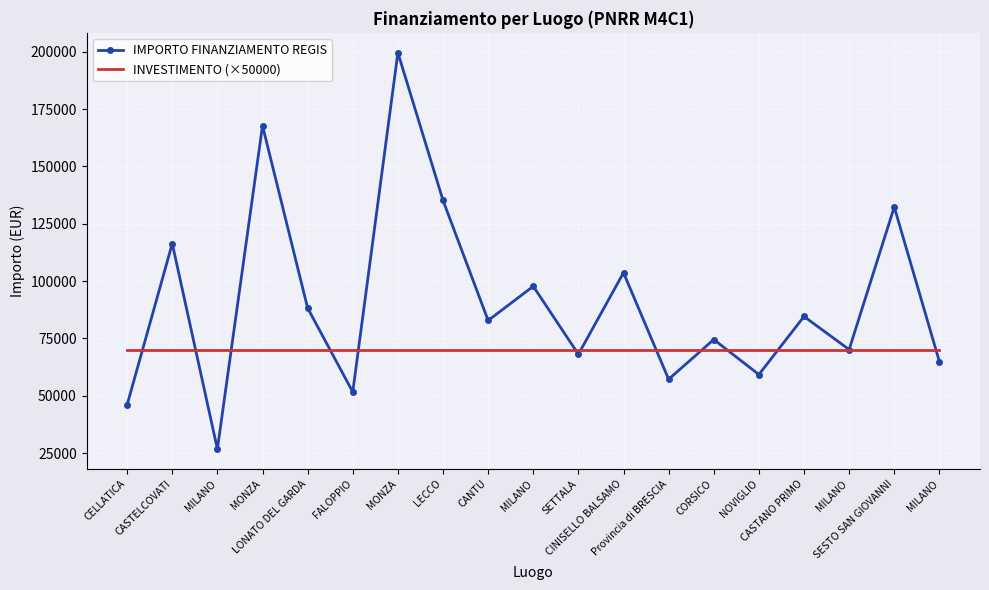

Count the number of data series in this chart.

2